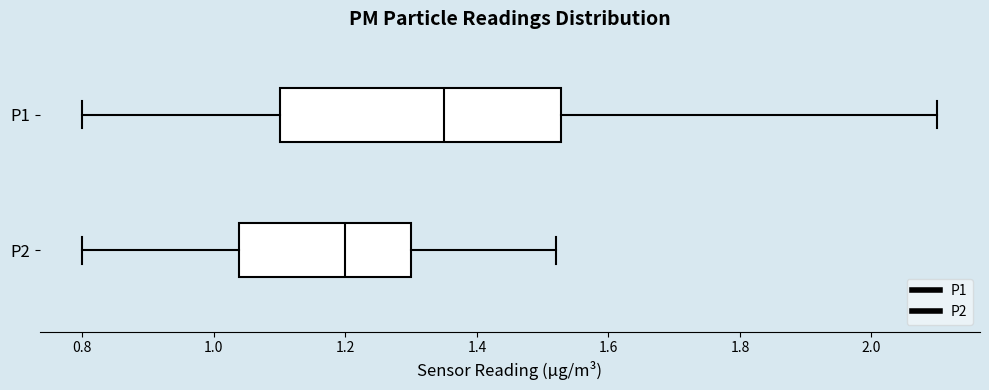

Which box's median line is the furthest to the right?

P1